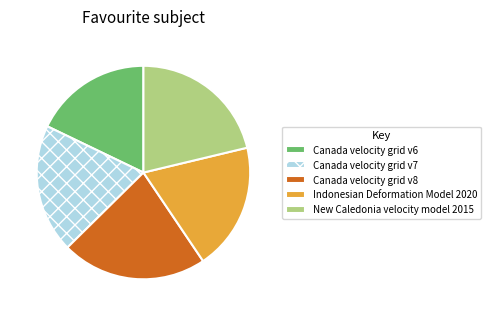

Is the sum of Canada velocity grid v8 and New Caledonia velocity model 2015 greater than half?

No